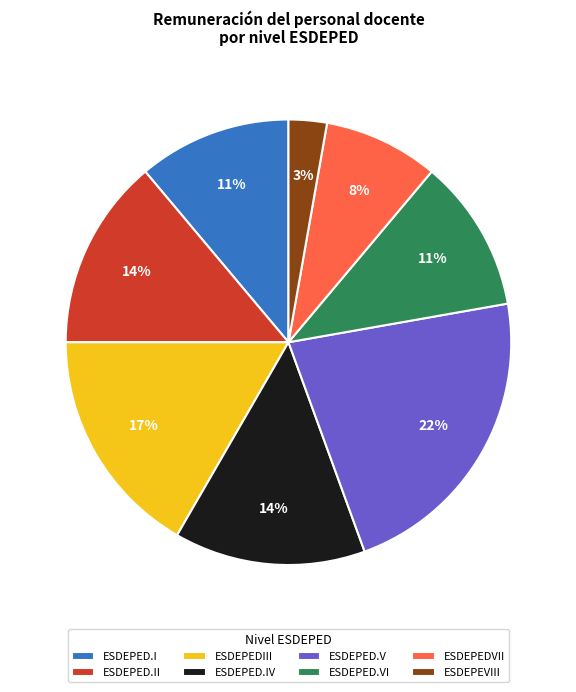

What percentage is the ESDEPED.VI slice, to the nearest percent?

11%